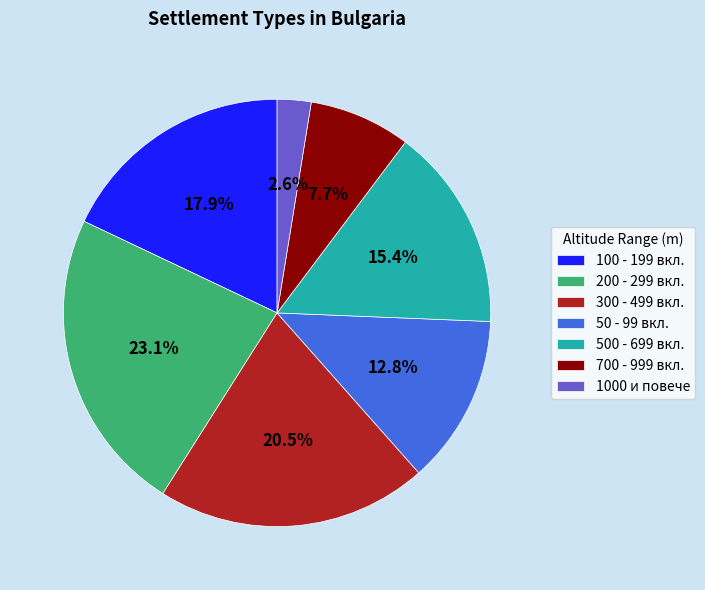

Do 100 - 199 вкл. and 300 - 499 вкл. together represent more than half of the pie?

No